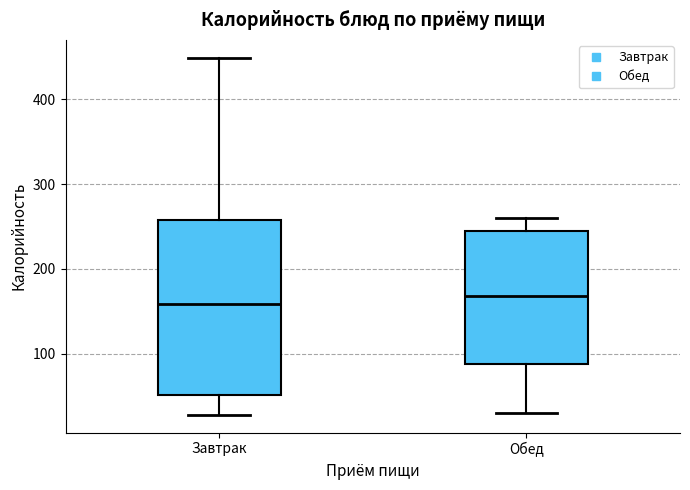

Where is the upper edge of the box for Обед on the y-axis? The values are not printed on the chart, so give them approximately, as read against the axis.

240